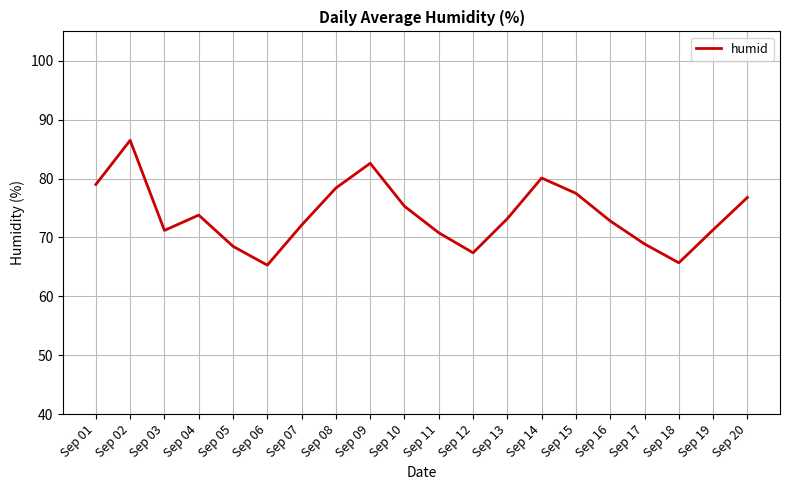

What is the difference between the maximum and minimum values?

21.2